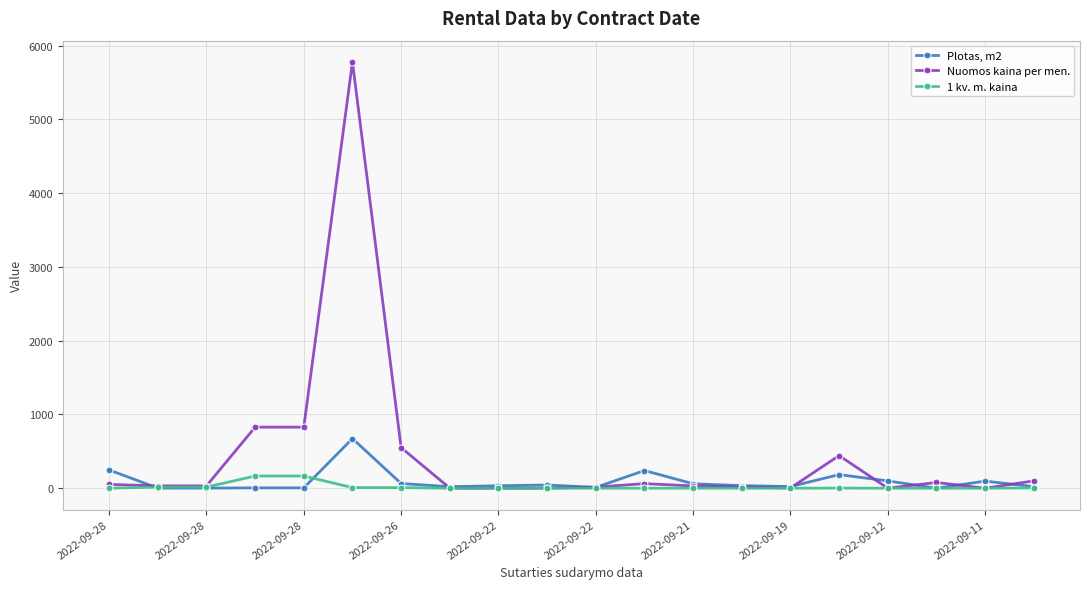

Which series has the largest total across all categories?

Nuomos kaina per men.